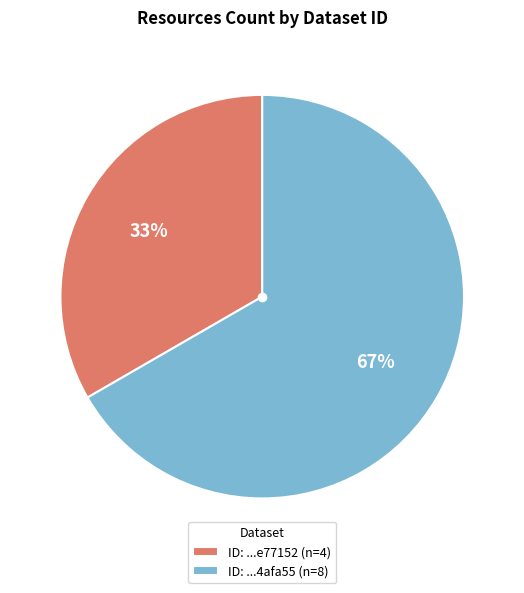

What is the largest slice in the pie chart?

ID: ...4afa55 (n=8)